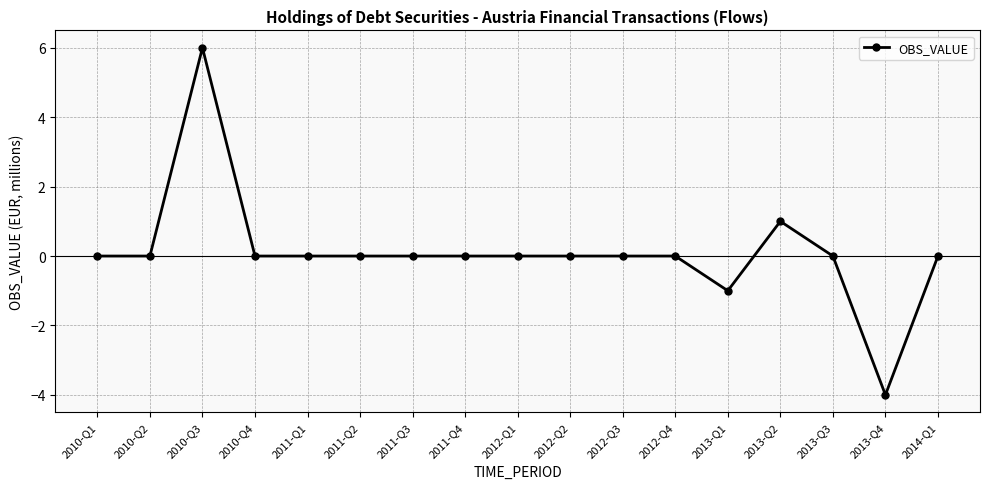

Which label corresponds to the largest value in the chart?

2010-Q3